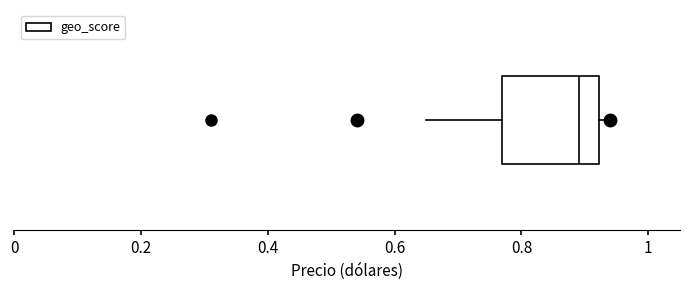

Transcribe this box plot: give where the median line is, the range the box spans, and where the two whiskers end, as read against the x-axis. The values are not printed on the chart, so give them approximately, as read against the axis.

median 0.90, box 0.78 to 0.92, whiskers 0.66 to 0.94